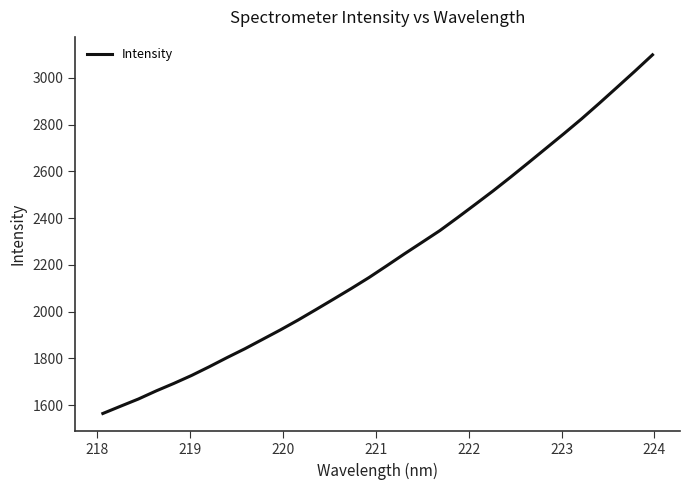

What is the difference between the maximum and minimum values?

1534.6